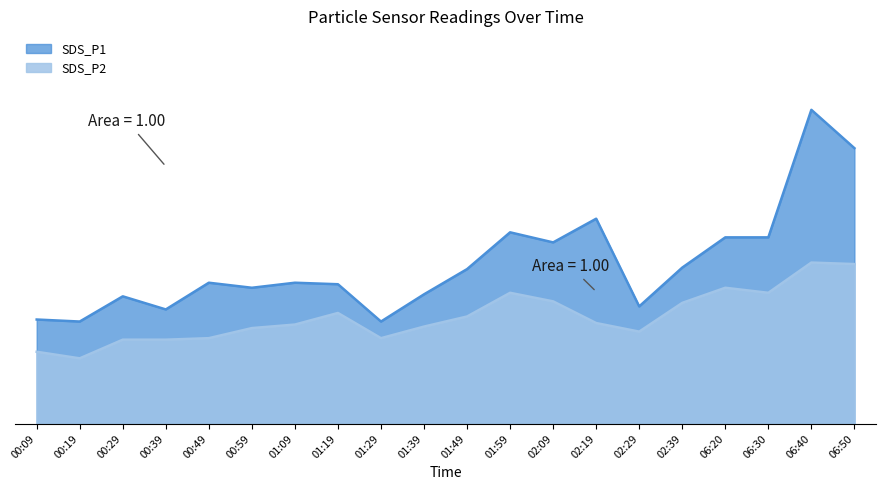

Is it true that SDS_P2 equals 2.0 at 02:19?

True